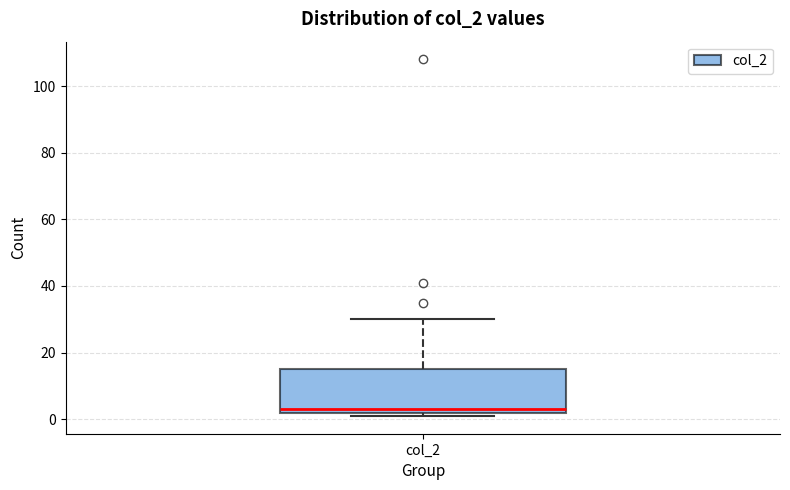

Read this box plot against the y-axis: the position of the median line, the range covered by the box, and the ends of both whiskers. The values are not printed on the chart, so give them approximately, as read against the axis.

median 4, box 2 to 16, whiskers 2 (just below the box's lower edge) to 30